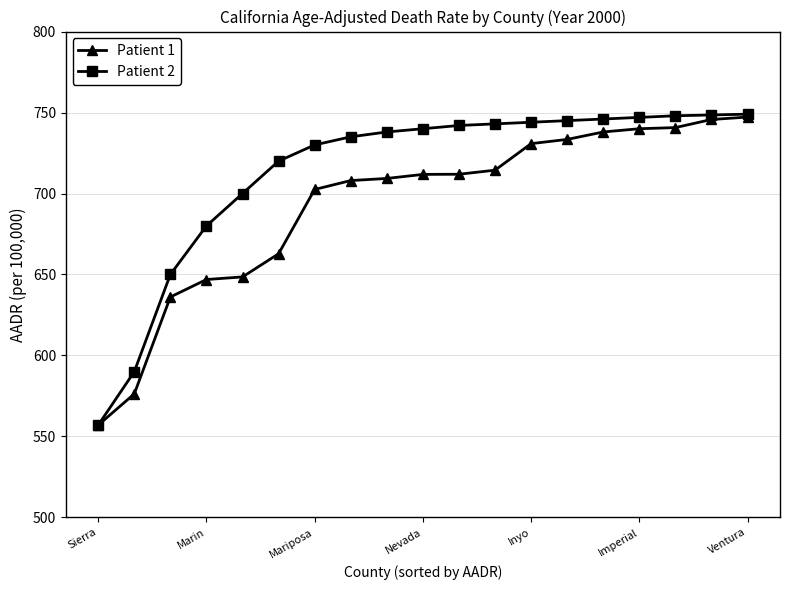

What is the value of the Patient 1 point at the 4th from the left?

646.9